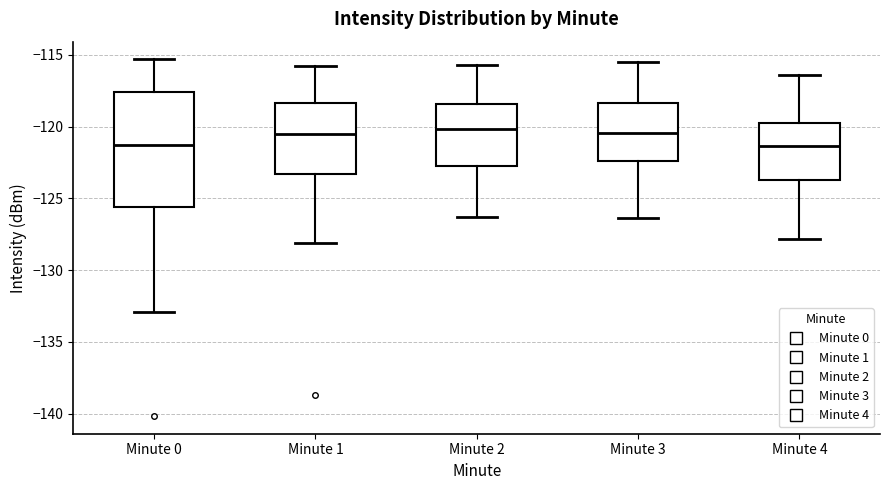

Where does the median line of the box for Minute 1 sit on the y-axis? The values are not printed on the chart, so give them approximately, as read against the axis.

-120.5